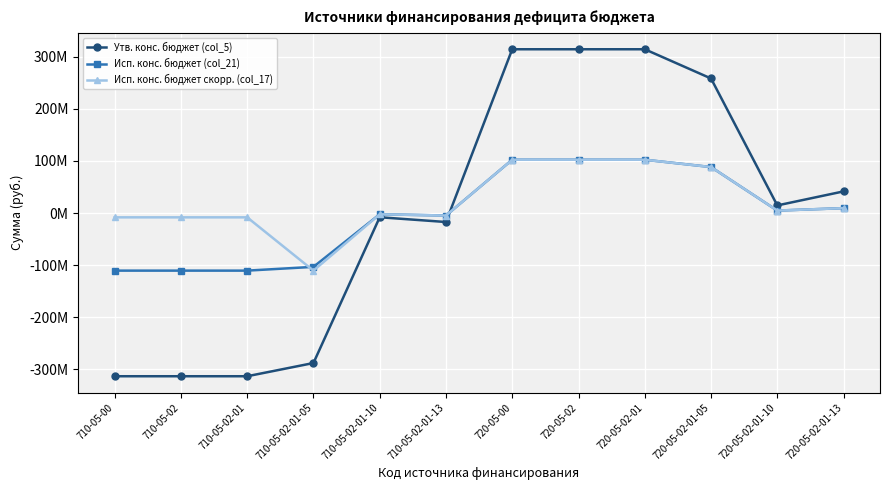

What are all the series names shown in the legend?

Утв. конс. бюджет (col_5), Исп. конс. бюджет (col_21), Исп. конс. бюджет скорр. (col_17)